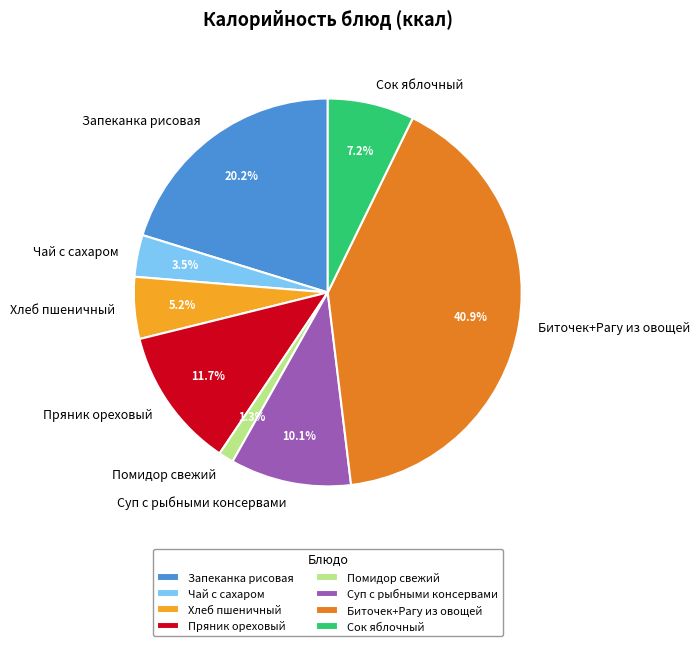

Which has a higher value, Биточек+Рагу из овощей or Запеканка рисовая?

Биточек+Рагу из овощей